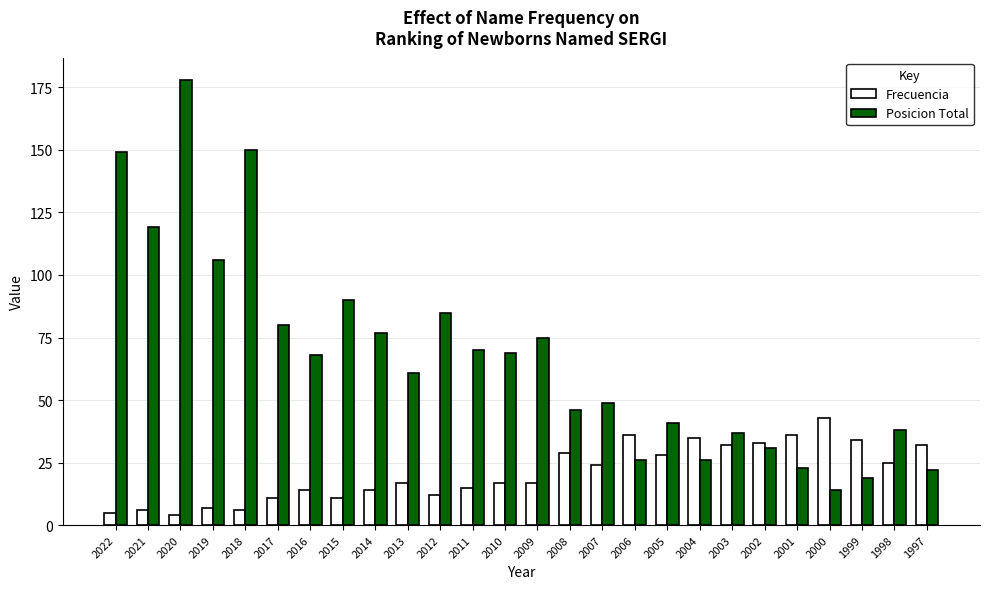

Rank the series at 2008 from highest to lowest value.

Posicion Total, Frecuencia